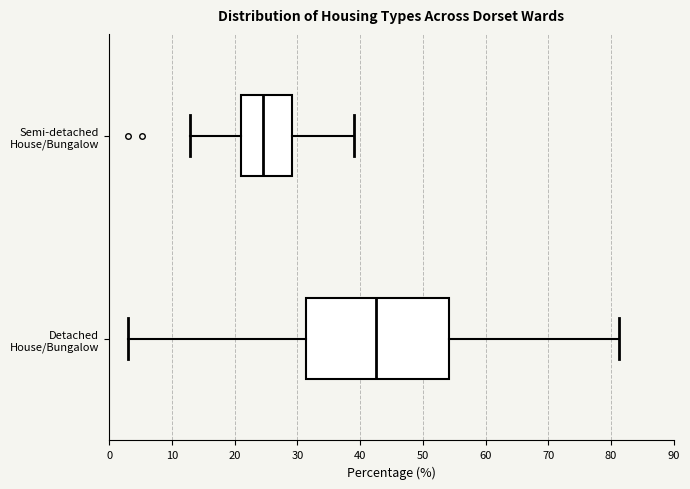

Comparing the boxes themselves (not the whiskers), which one is the widest?

Detached House/Bungalow